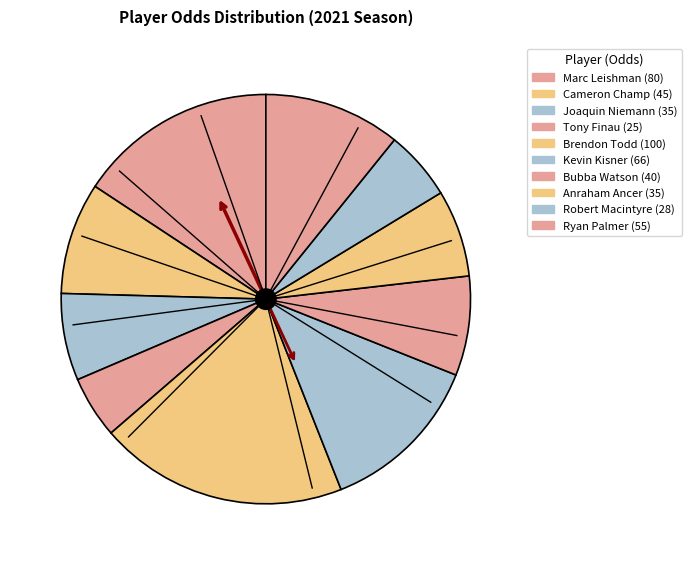

Which has a higher value, Robert Macintyre or Brendon Todd?

Brendon Todd